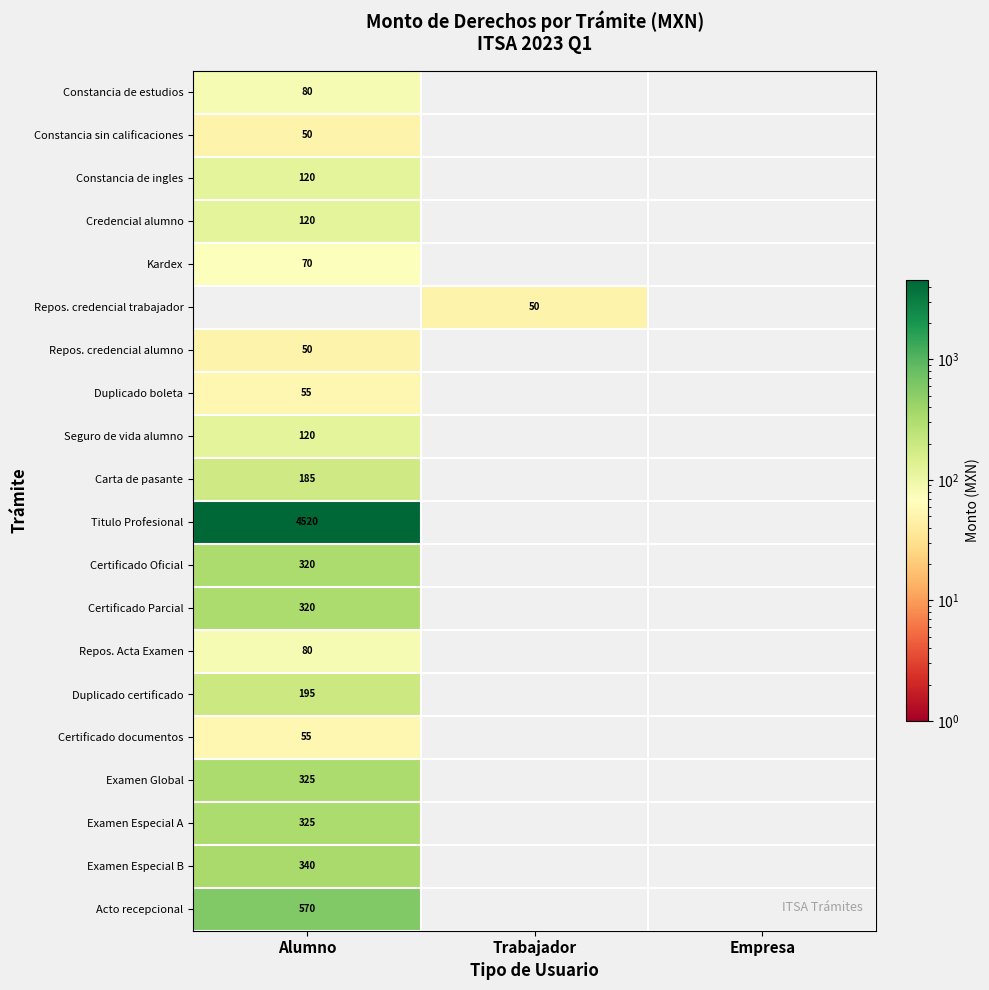

True or false: Carta de pasante has a value of 316 at Alumno.

False